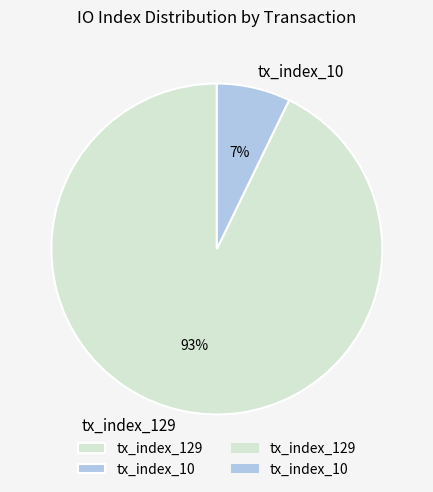

How many slices are in this pie chart?

2